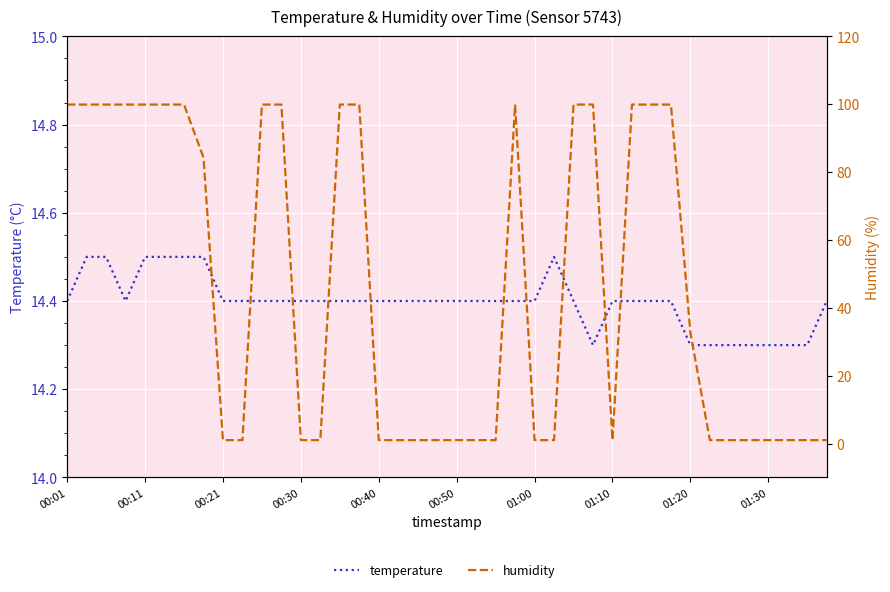

In temperature, how many points are lower than both neighbors (excluding endpoints)?

2